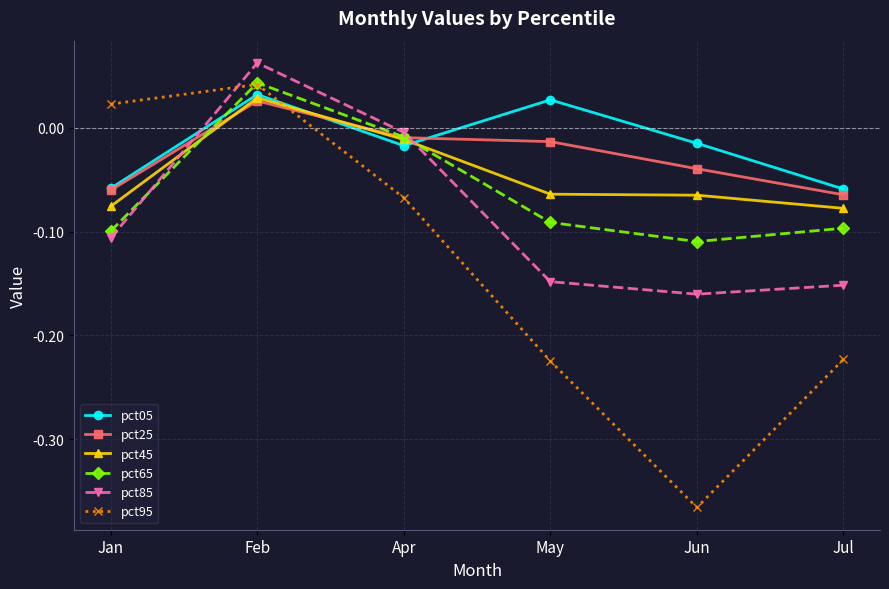

What is the spread (max minus min) of values at Jul?

0.2